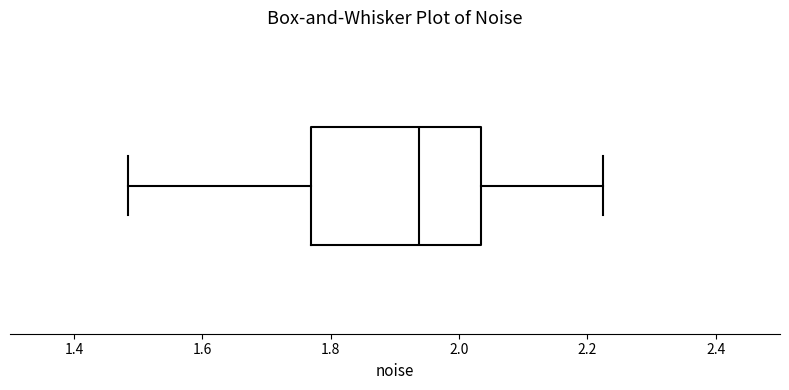

Transcribe this box plot: give where the median line is, the range the box spans, and where the two whiskers end, as read against the x-axis. The values are not printed on the chart, so give them approximately, as read against the axis.

median 1.94, box 1.76 to 2.04, whiskers 1.48 to 2.22